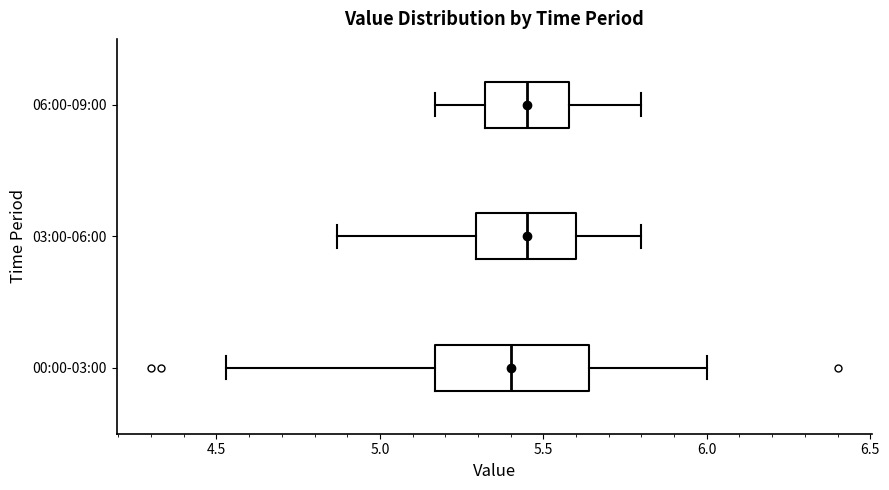

Comparing the boxes themselves (not the whiskers), which one is the widest?

00:00-03:00